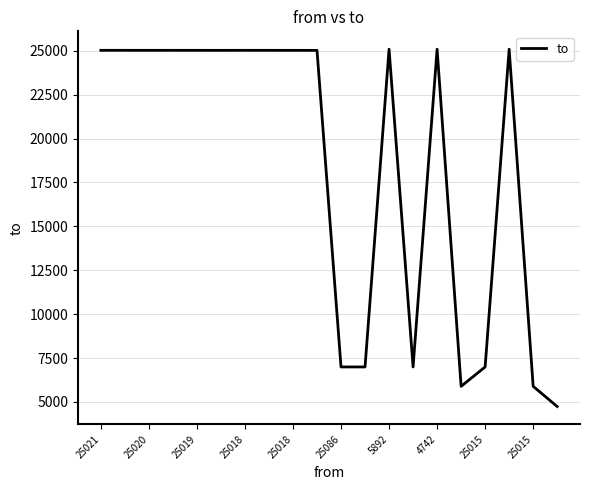

How many lines are shown in the chart?

1